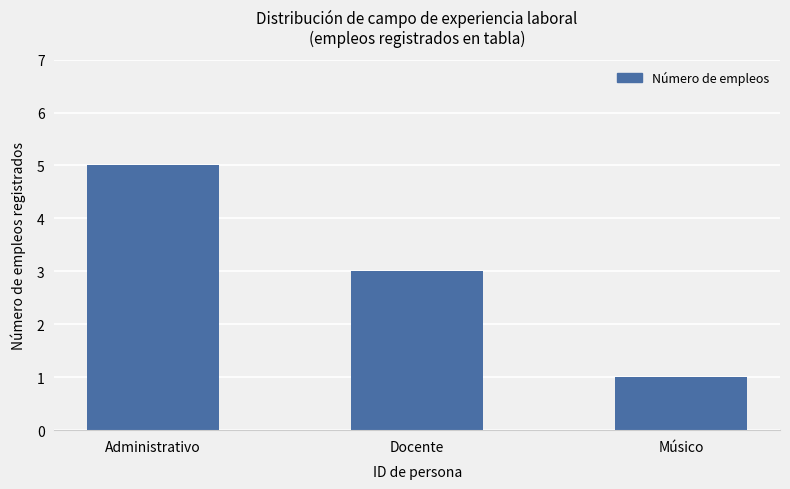

List the labels in order of value, largest first.

Administrativo, Docente, Músico